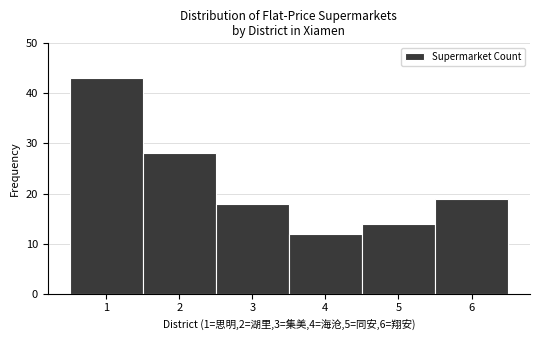

How tall is the bar that spans 5.5 to 6.5 on the x-axis? The values are not printed on the chart, so give them approximately, as read against the axis.

19